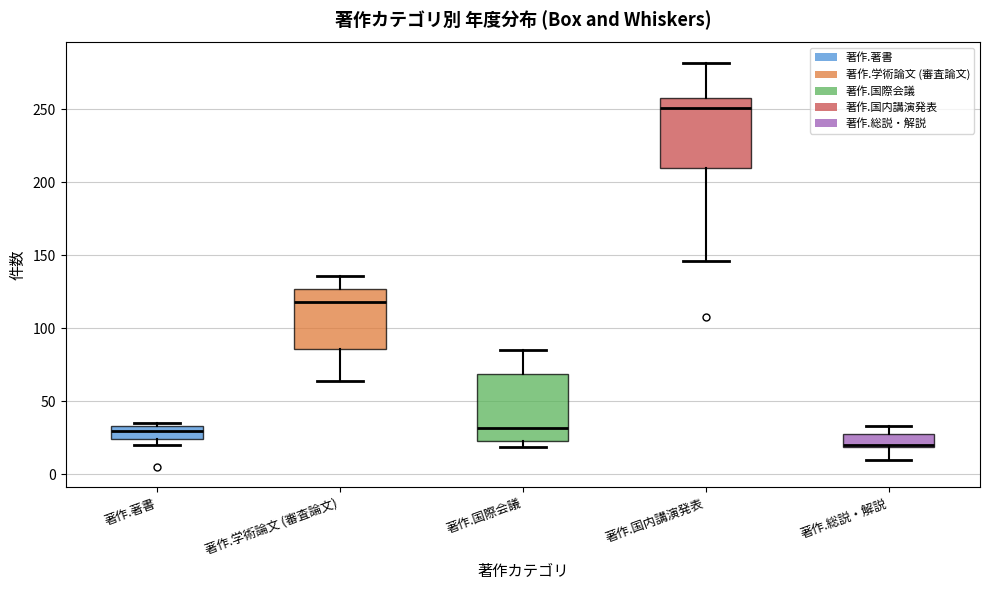

Reading left to right, read every box against the y-axis: the position of its median line, the range the box covers, and the ends of its whiskers. The values are not printed on the chart, so give them approximately, as read against the axis.

著作.著書: median 30, box 25 to 35, whiskers 20 to 35 (just above the box's upper edge)
著作.学術論文 (審査論文): median 120, box 85 to 125, whiskers 65 to 135
著作.国際会議: median 30, box 25 to 70, whiskers 20 to 85
著作.国内講演発表: median 250, box 210 to 260, whiskers 145 to 280
著作.総説・解説: median 20 (drawn on the box's lower edge), box 20 to 30, whiskers 10 to 35